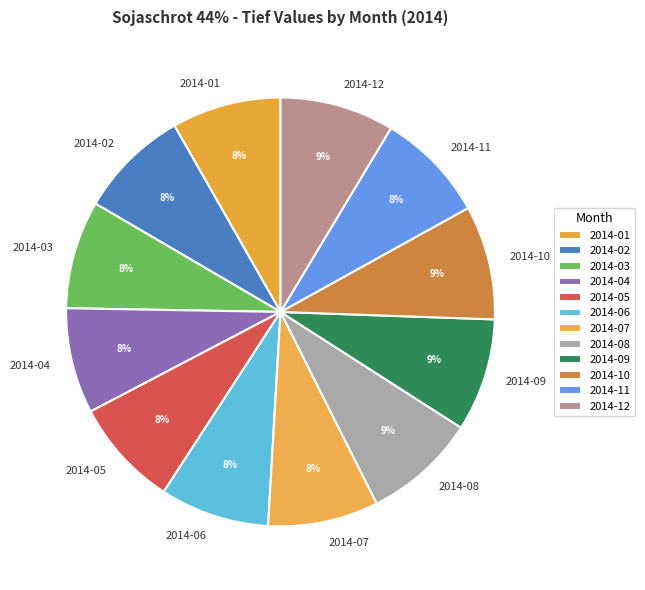

Do 2014-02 and 2014-12 together represent more than half of the pie?

No